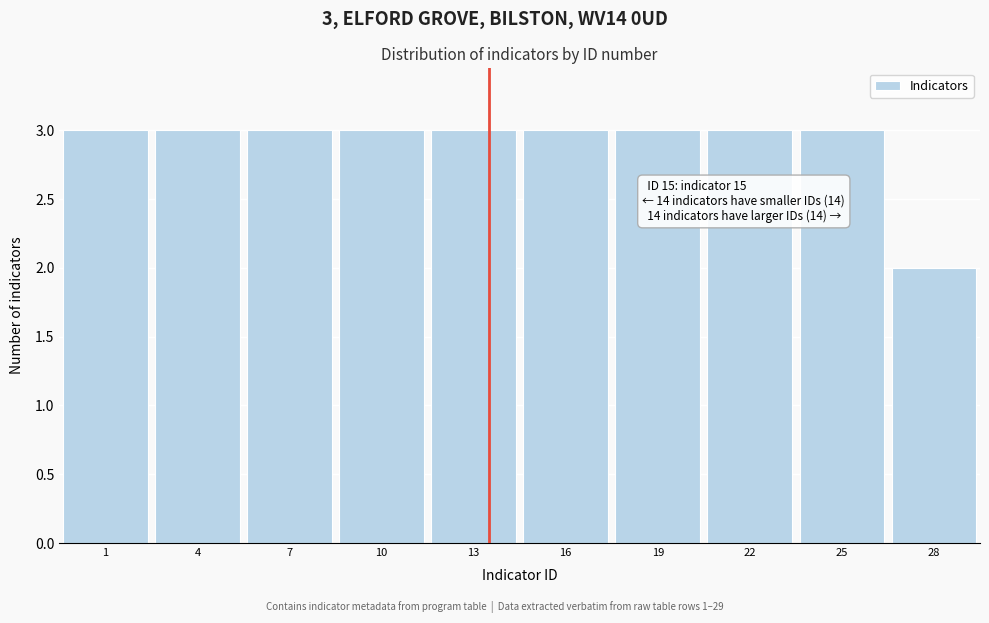

Reading left to right, what are all the values shown in this chart?

1=3	4=3	7=3	10=3	13=3	16=3	19=3	22=3	25=3	28=2